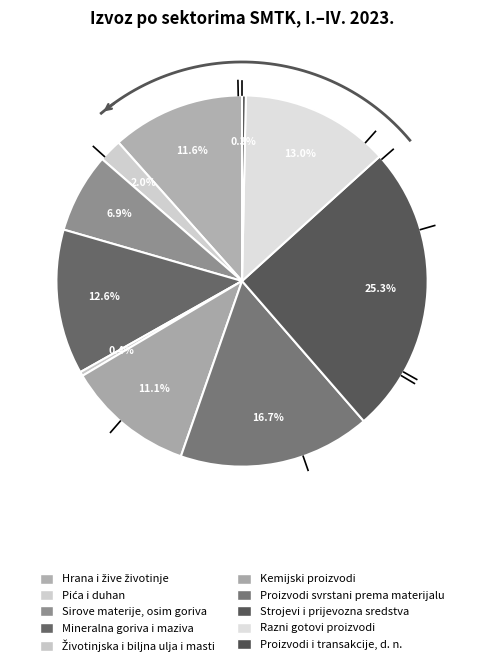

Combined, what portion of the pie is Sirove materije, osim goriva and Strojevi i prijevozna sredstva?

32.3%